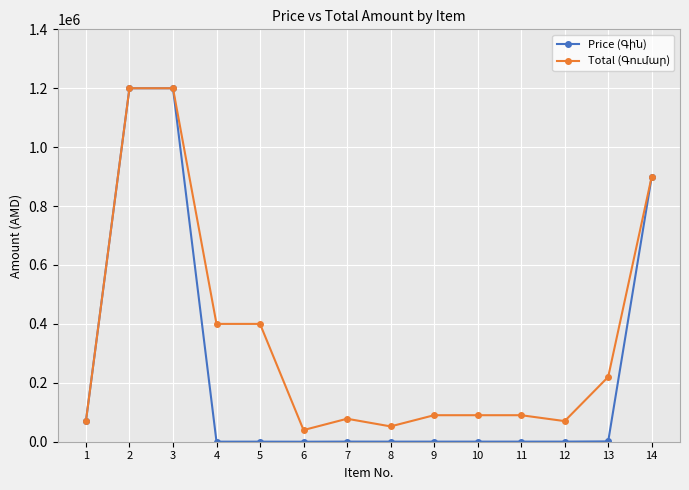

What is the greatest value displayed?

1200000